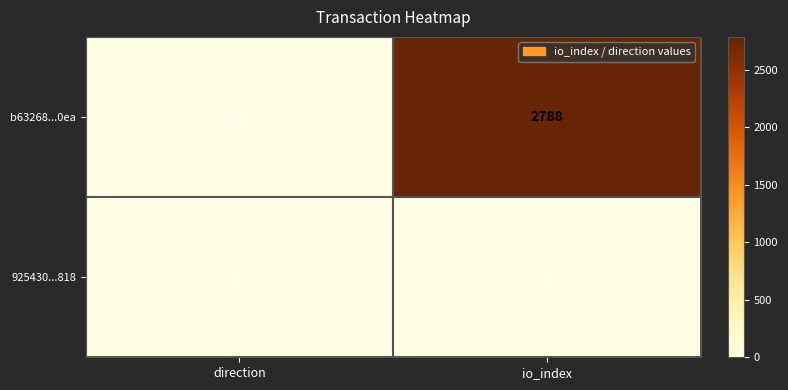

The value of 925430...818 at io_index is 5. True or false?

True